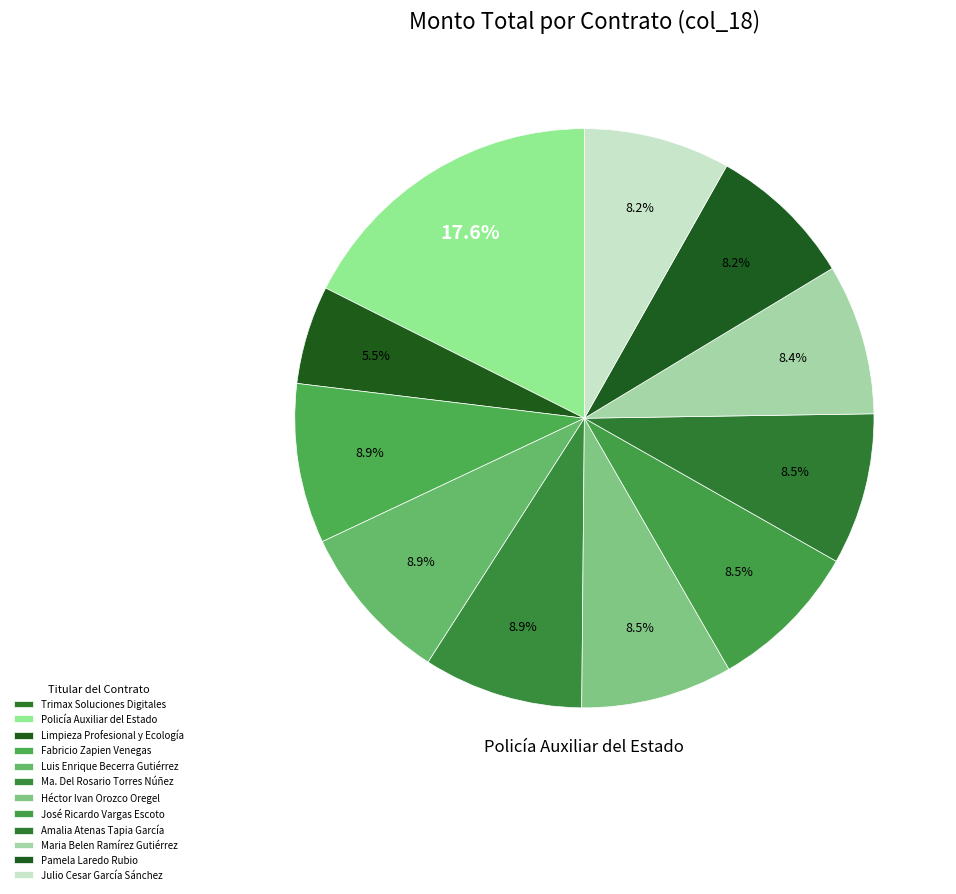

Does any single category account for the majority?

No